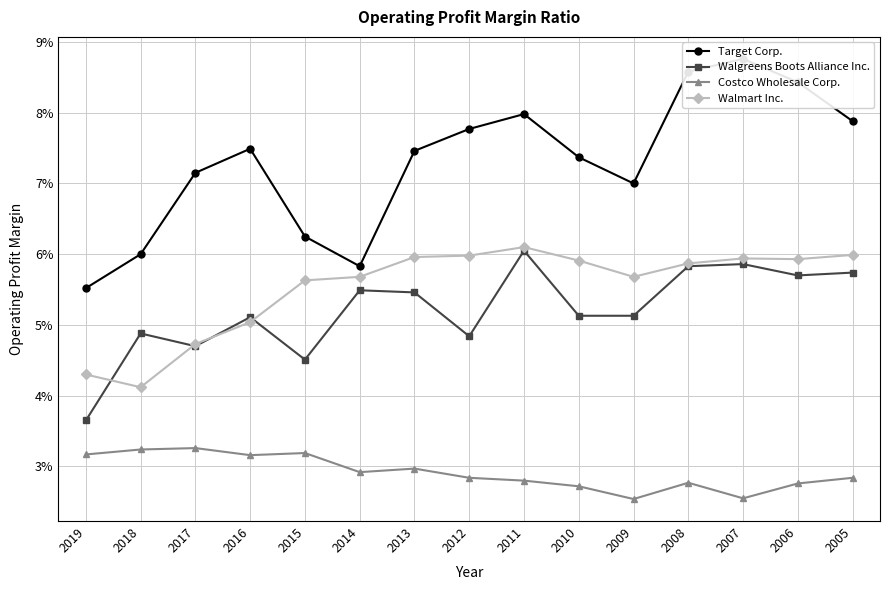

List the labels in order of Walmart Inc. value, smallest first.

2018, 2019, 2017, 2016, 2015, 2014, 2009, 2008, 2010, 2006, 2007, 2013, 2012, 2005, 2011